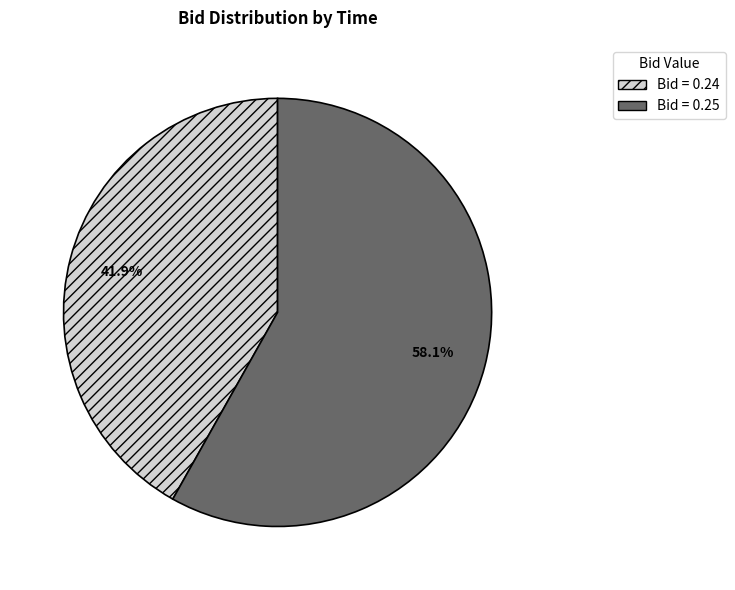

How many slices are in this pie chart?

2